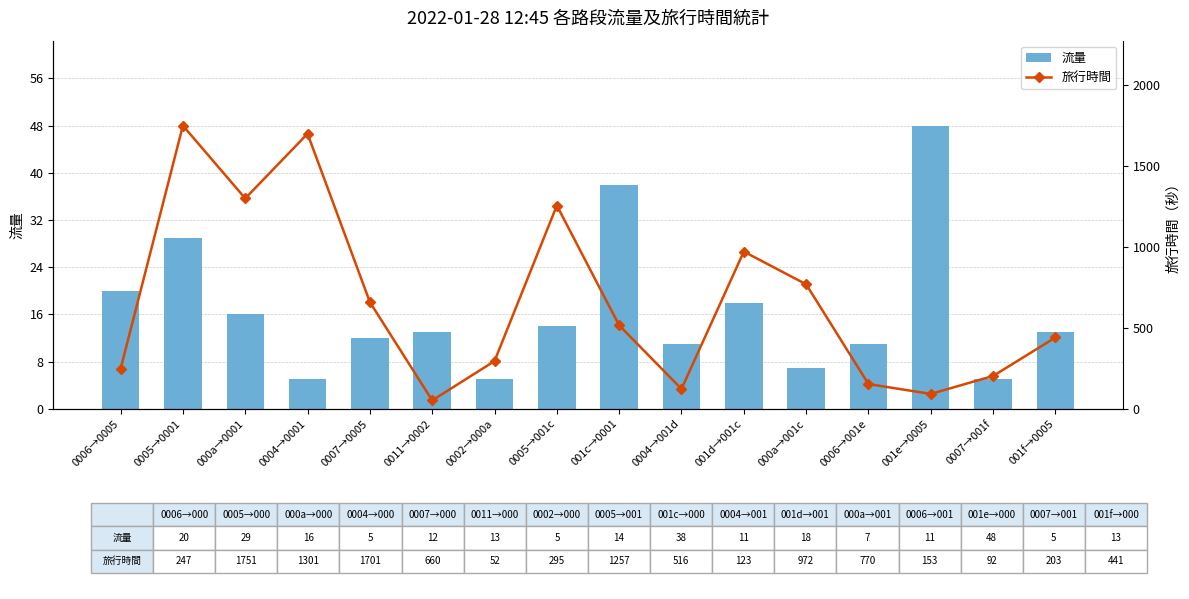

Count the number of categories in the chart.

16